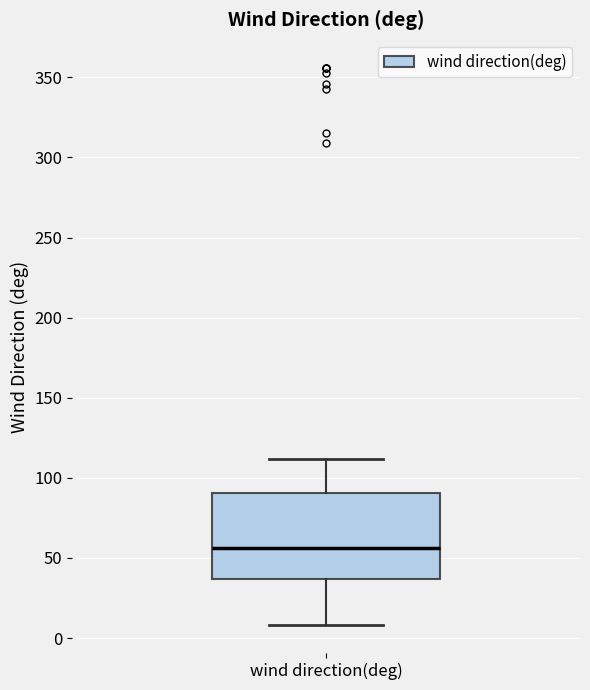

Transcribe this box plot: give where the median line is, the range the box spans, and where the two whiskers end, as read against the y-axis. The values are not printed on the chart, so give them approximately, as read against the axis.

median 55, box 35 to 90, whiskers 10 to 110